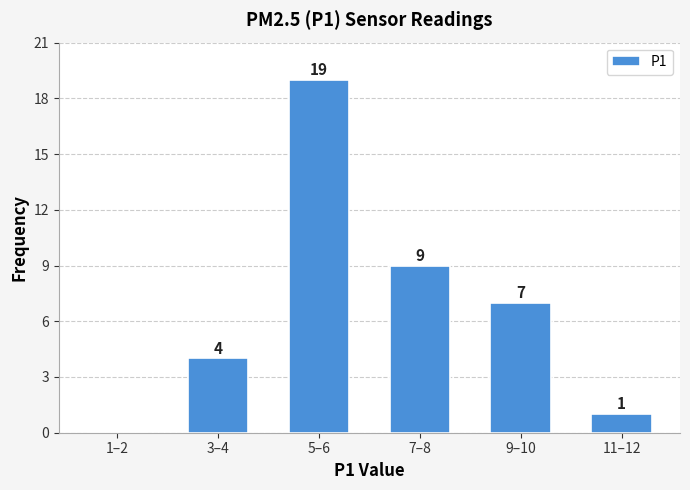

Reading left to right, transcribe all the data shown in this chart.

1–2=0	3–4=4	5–6=19	7–8=9	9–10=7	11–12=1